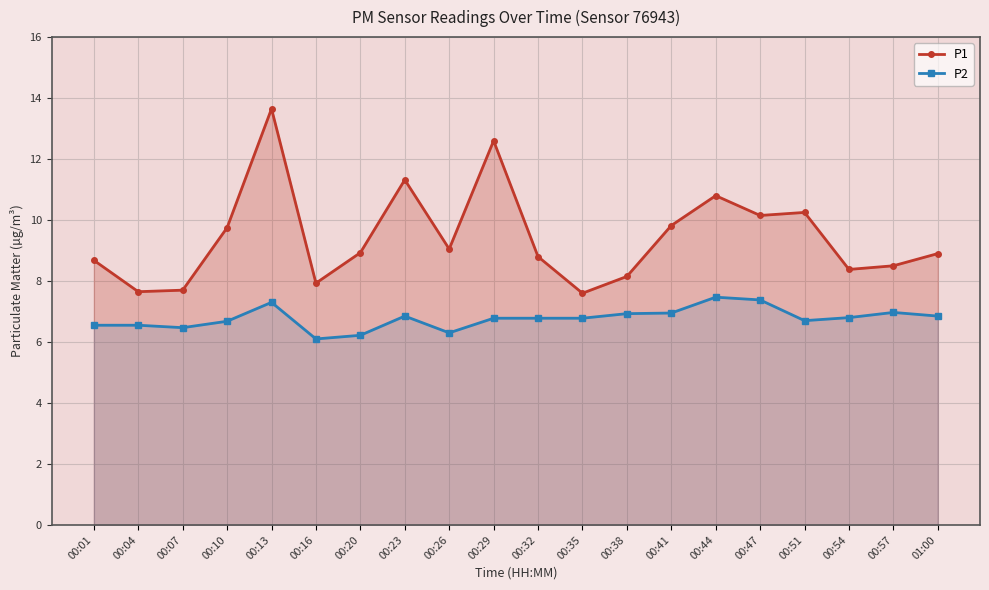

Count the number of categories in the chart.

20